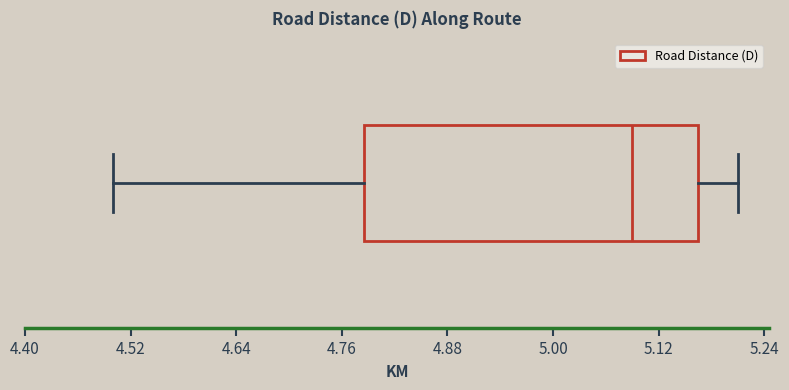

Transcribe this box plot: give where the median line is, the range the box spans, and where the two whiskers end, as read against the x-axis. The values are not printed on the chart, so give them approximately, as read against the axis.

median 5.10, box 4.78 to 5.16, whiskers 4.50 to 5.22